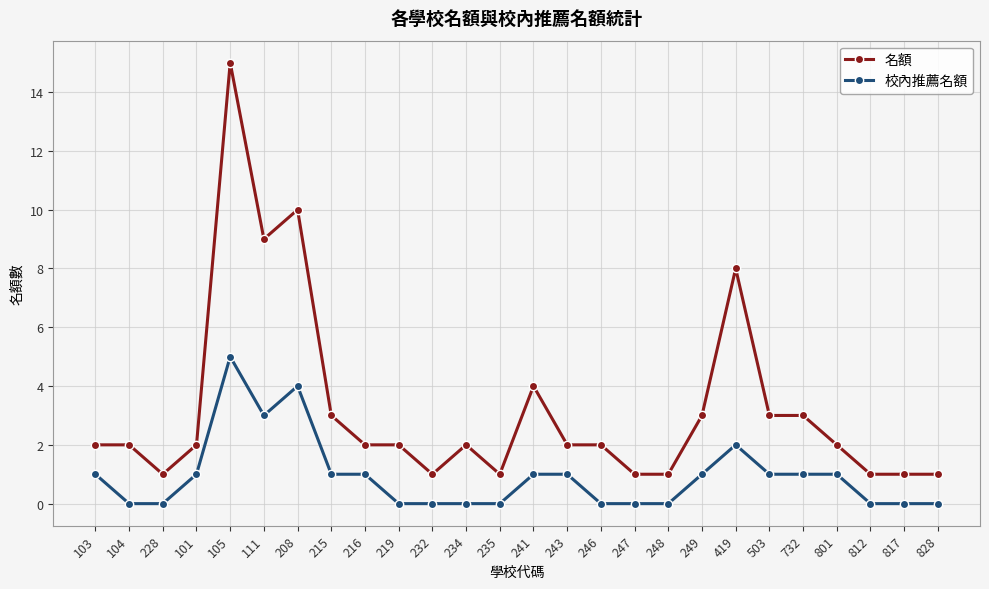

At which category does 名額 reach its first local valley?

228